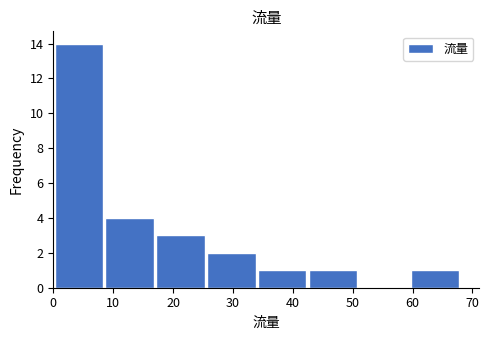

How tall is the bar that spans 59.5 to 68.0 on the x-axis? Neither the bar edges nor the heights are printed on the chart, so give them approximately, as read against the axes.

1